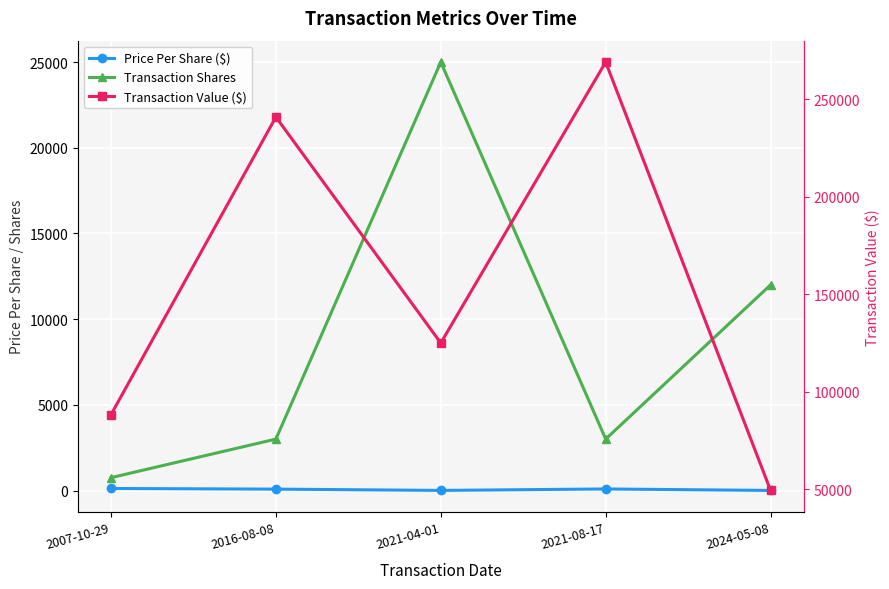

What are all the series names shown in the legend?

Price Per Share ($), Transaction Shares, Transaction Value ($)